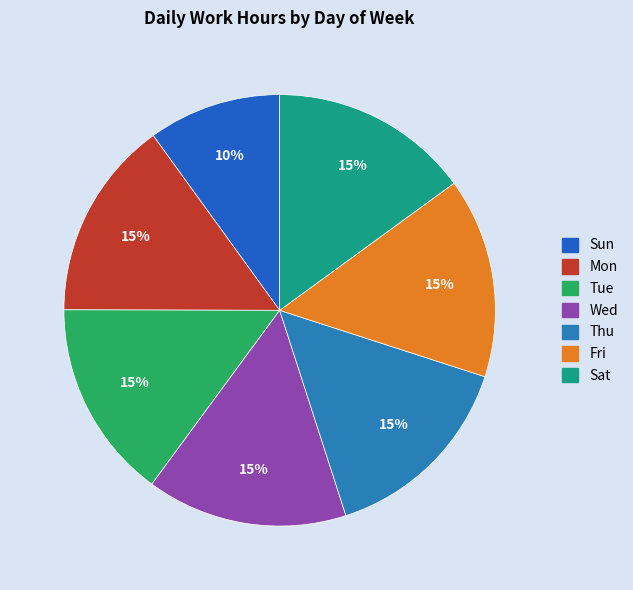

Count the number of slices in the pie.

7